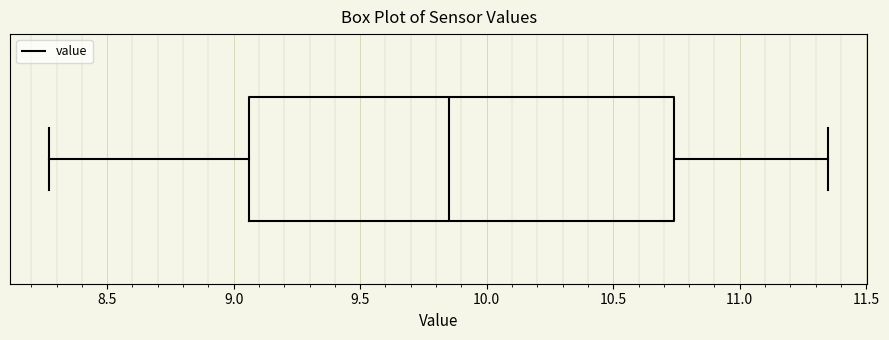

Where is the left edge of the box on the x-axis? The values are not printed on the chart, so give them approximately, as read against the axis.

9.05